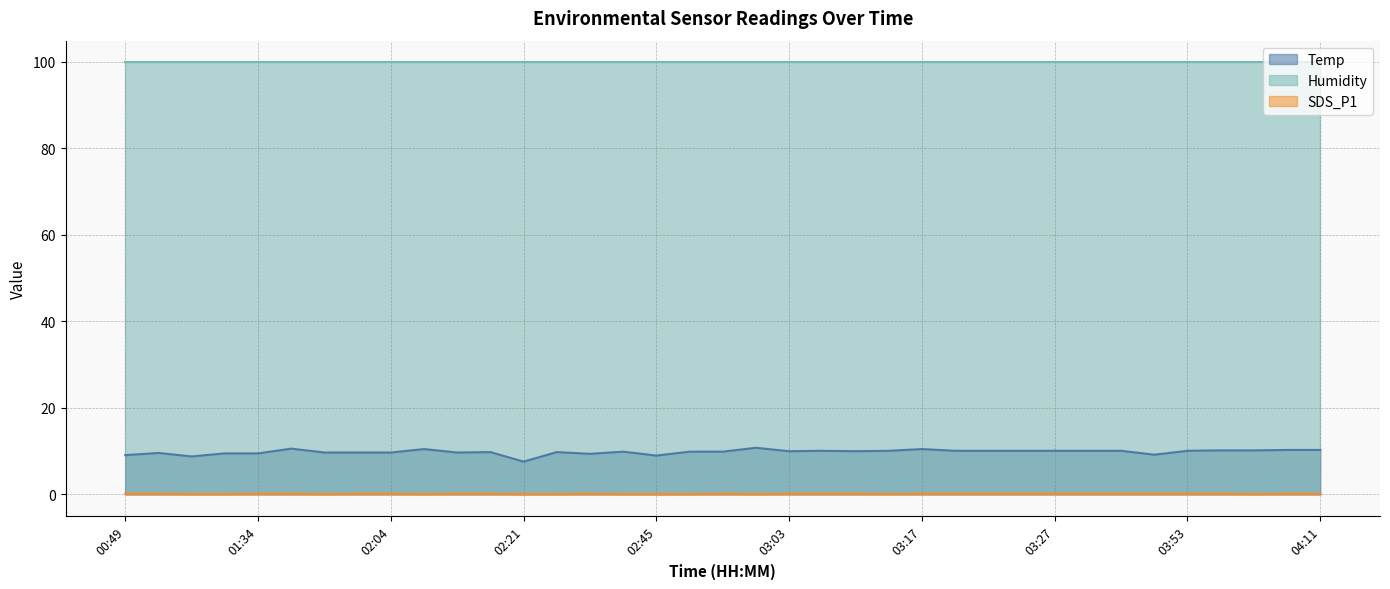

True or false: Temp has a value of 10.1 at 03:27.

True